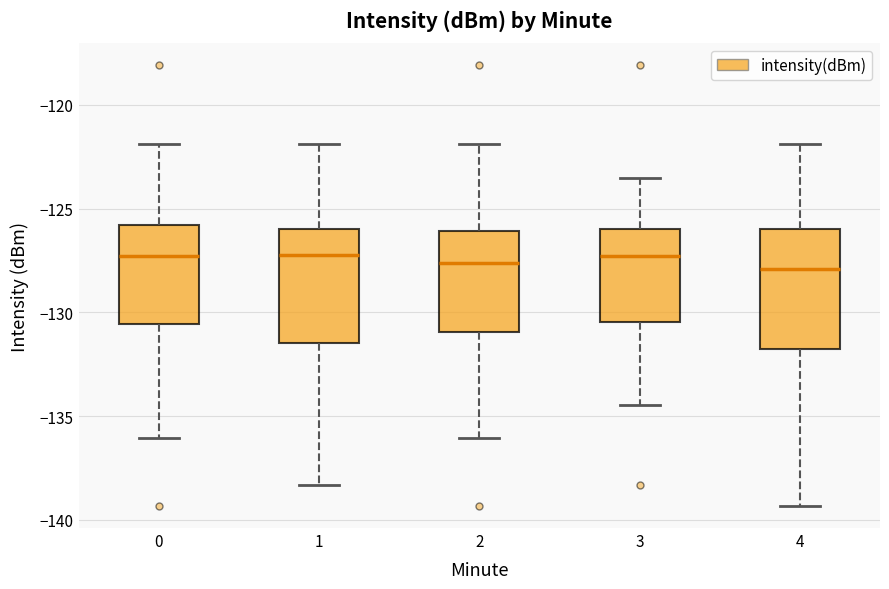

Where is the upper edge of the box at x = 0 on the y-axis? The values are not printed on the chart, so give them approximately, as read against the axis.

-126.0